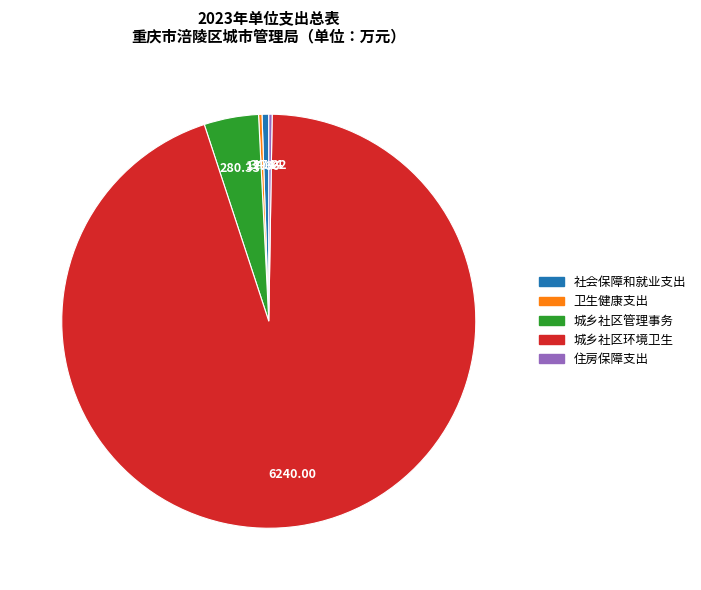

Does 城乡社区环境卫生 represent more than half of the total?

Yes